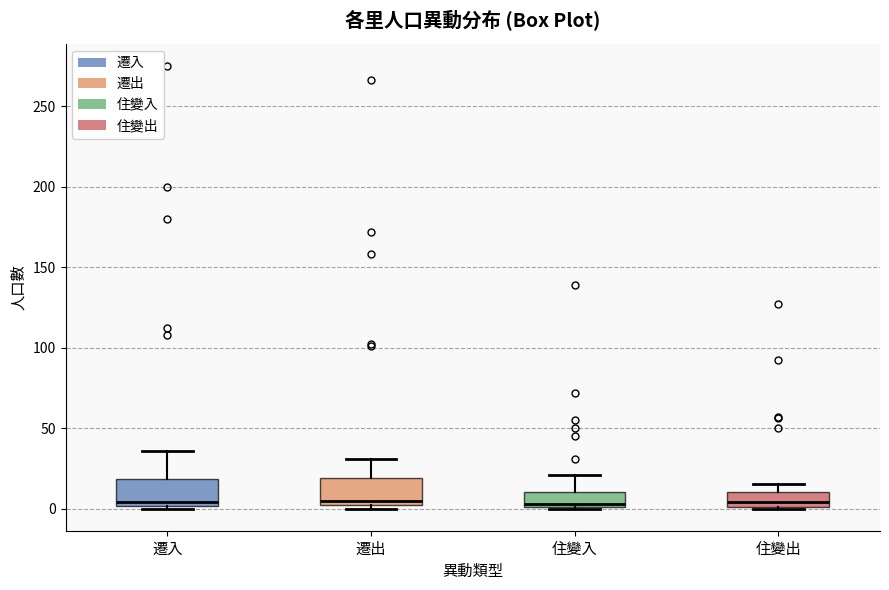

Where does the upper whisker of the box for 住變入 end on the y-axis? The values are not printed on the chart, so give them approximately, as read against the axis.

20